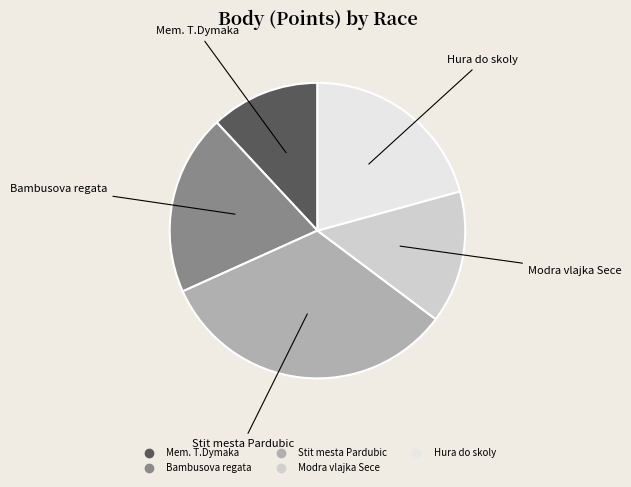

Is there any slice that represents more than half of the pie?

No